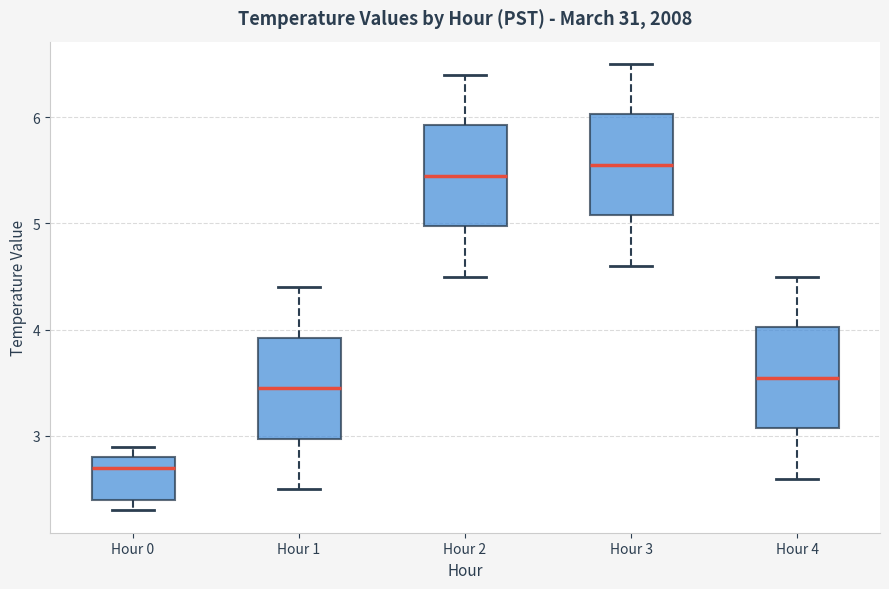

Reading left to right, read every box against the y-axis: the position of its median line, the range the box covers, and the ends of its whiskers. The values are not printed on the chart, so give them approximately, as read against the axis.

Hour 0: median 2.7, box 2.4 to 2.8, whiskers 2.3 to 2.9
Hour 1: median 3.5, box 3.0 to 3.9, whiskers 2.5 to 4.4
Hour 2: median 5.5, box 5.0 to 5.9, whiskers 4.5 to 6.4
Hour 3: median 5.6, box 5.1 to 6.0, whiskers 4.6 to 6.5
Hour 4: median 3.6, box 3.1 to 4.0, whiskers 2.6 to 4.5